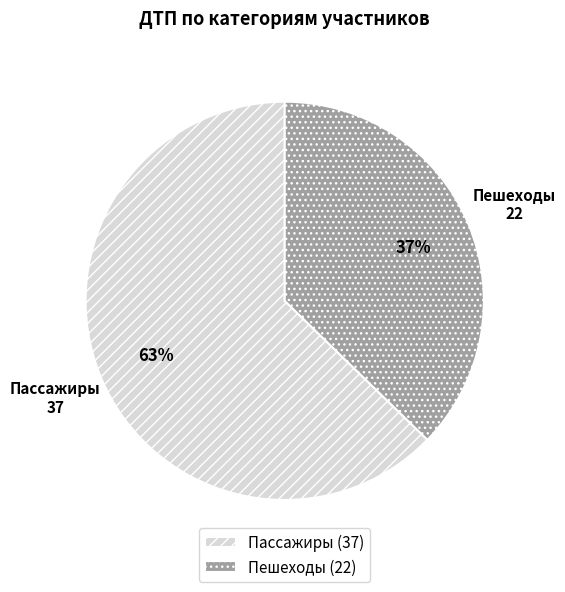

Which category has the biggest portion of the pie?

Пассажиры